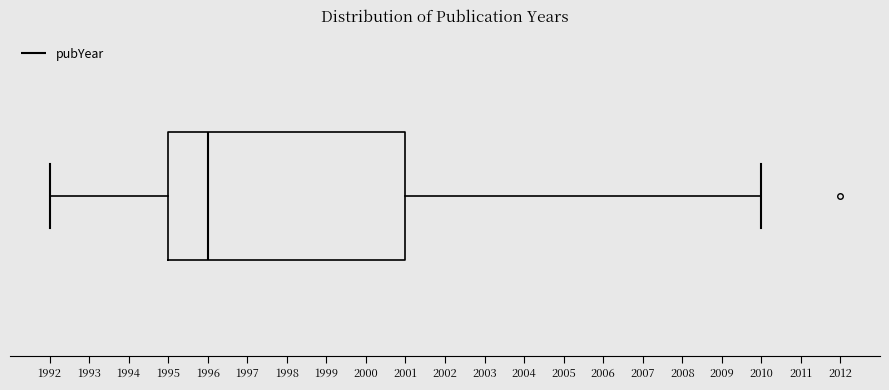

Read this box plot against the x-axis: the position of the median line, the range covered by the box, and the ends of both whiskers. The values are not printed on the chart, so give them approximately, as read against the axis.

median 1996, box 1995 to 2001, whiskers 1992 to 2010